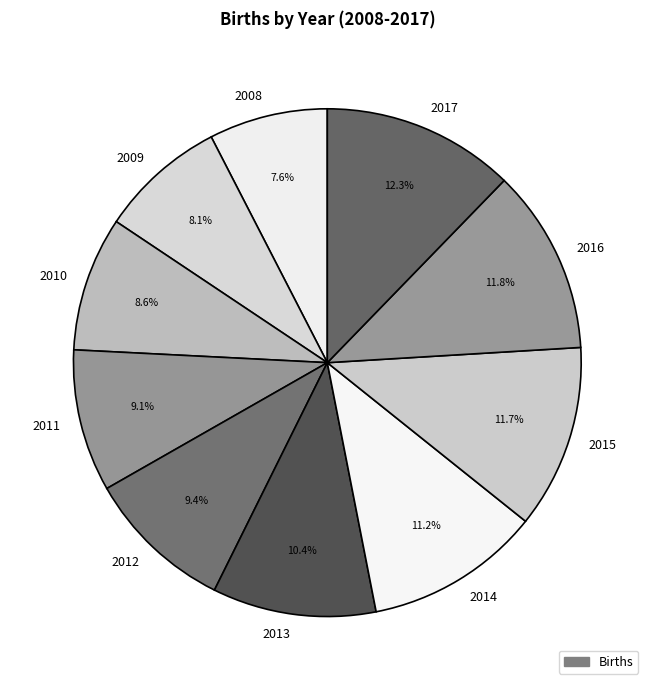

How many slices are in this pie chart?

10